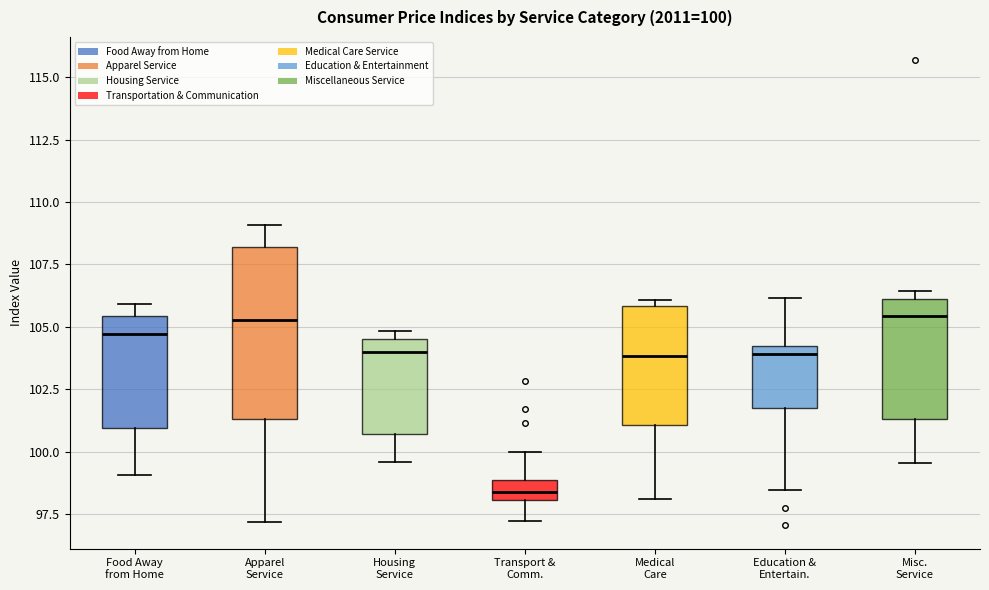

Comparing the boxes themselves (not the whiskers), which one is the tallest?

Apparel Service